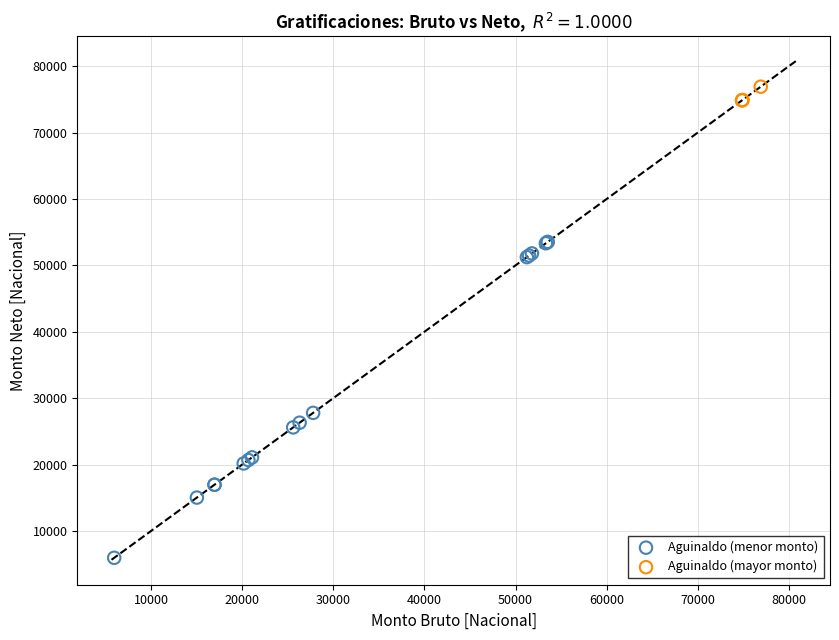

What are all the series names shown in the legend?

Aguinaldo (menor monto), Aguinaldo (mayor monto)